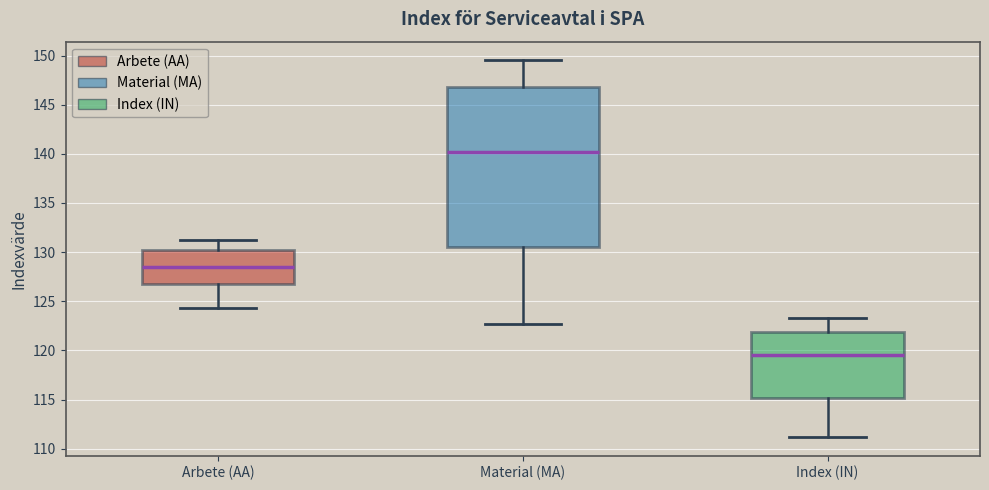

Which box is the tallest, from its lower edge to its upper edge?

Material (MA)